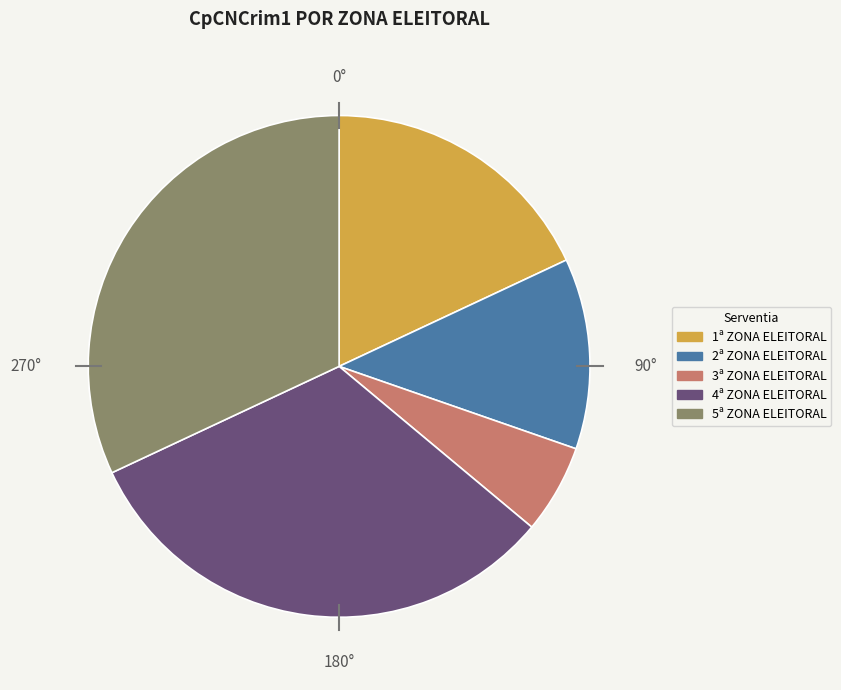

The 5ª ZONA ELEITORAL slice represents 43% of the pie. True or false?

False